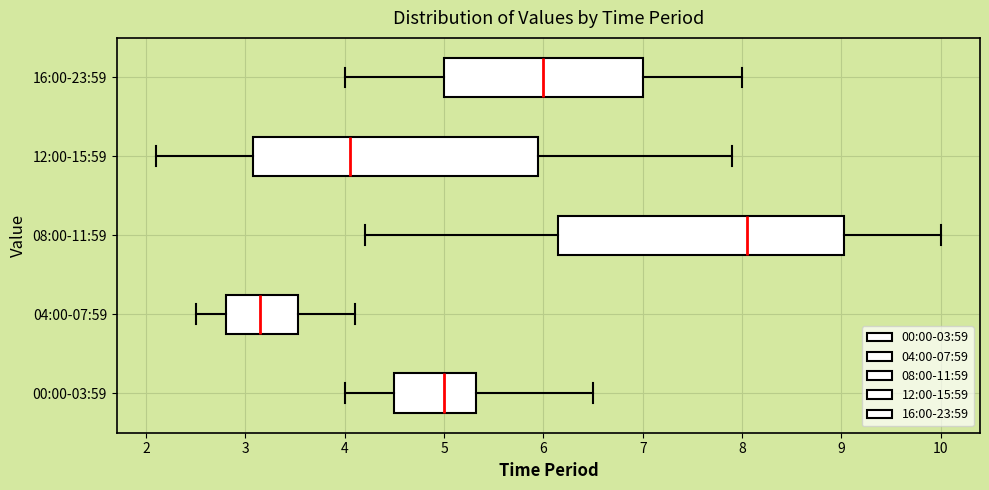

Reading bottom to top, transcribe this box plot: for each box, give where its median line is, the range the box spans, and where its two whiskers end, as read against the x-axis. The values are not printed on the chart, so give them approximately, as read against the axis.

00:00-03:59: median 5.0, box 4.5 to 5.3, whiskers 4.0 to 6.5
04:00-07:59: median 3.2, box 2.8 to 3.5, whiskers 2.5 to 4.1
08:00-11:59: median 8.1, box 6.2 to 9.0, whiskers 4.2 to 10.0
12:00-15:59: median 4.1, box 3.1 to 6.0, whiskers 2.1 to 7.9
16:00-23:59: median 6.0, box 5.0 to 7.0, whiskers 4.0 to 8.0